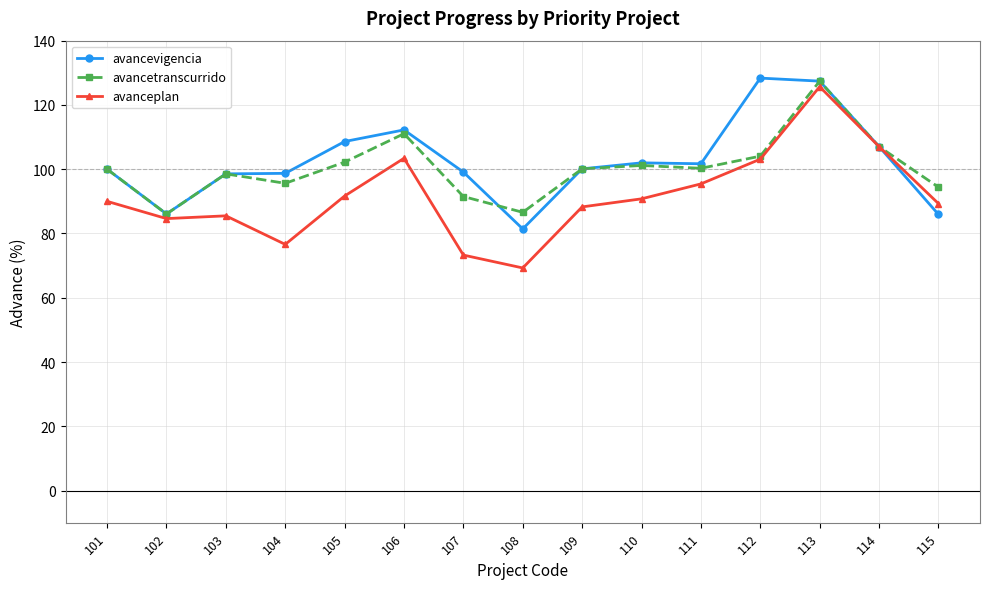

Which label corresponds to the smallest value in the chart?

108